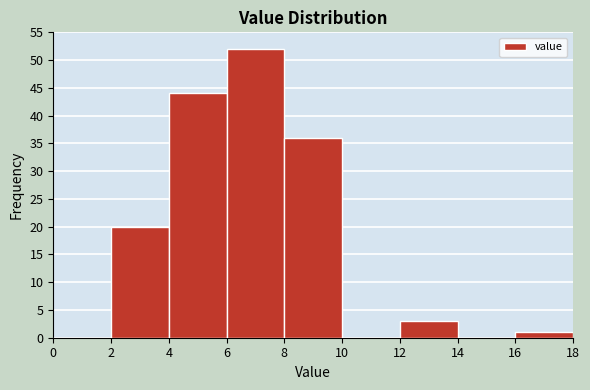

Reading left to right, list every bar in this chart as the range it spans on the x-axis followed by its height. The values are not printed on the chart, so give them approximately, as read against the axis.

0 to 2: 0
2 to 4: 20
4 to 6: 44
6 to 8: 52
8 to 10: 36
10 to 12: 0
12 to 14: 3
14 to 16: 0
16 to 18: 1